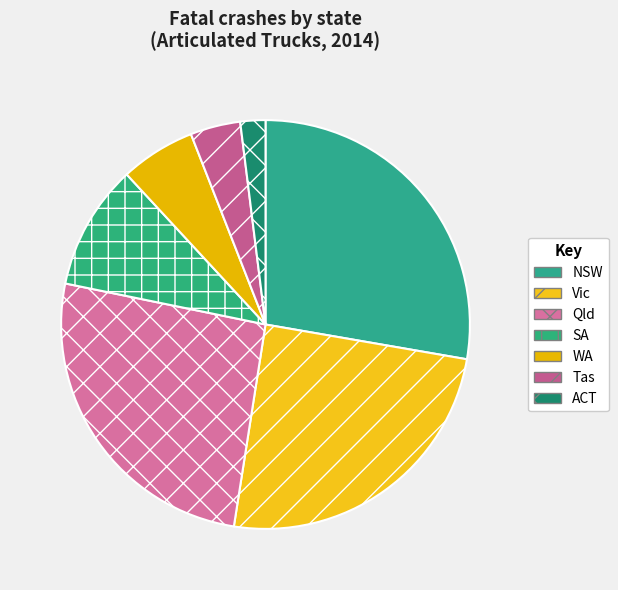

The WA slice represents 1% of the pie. True or false?

False